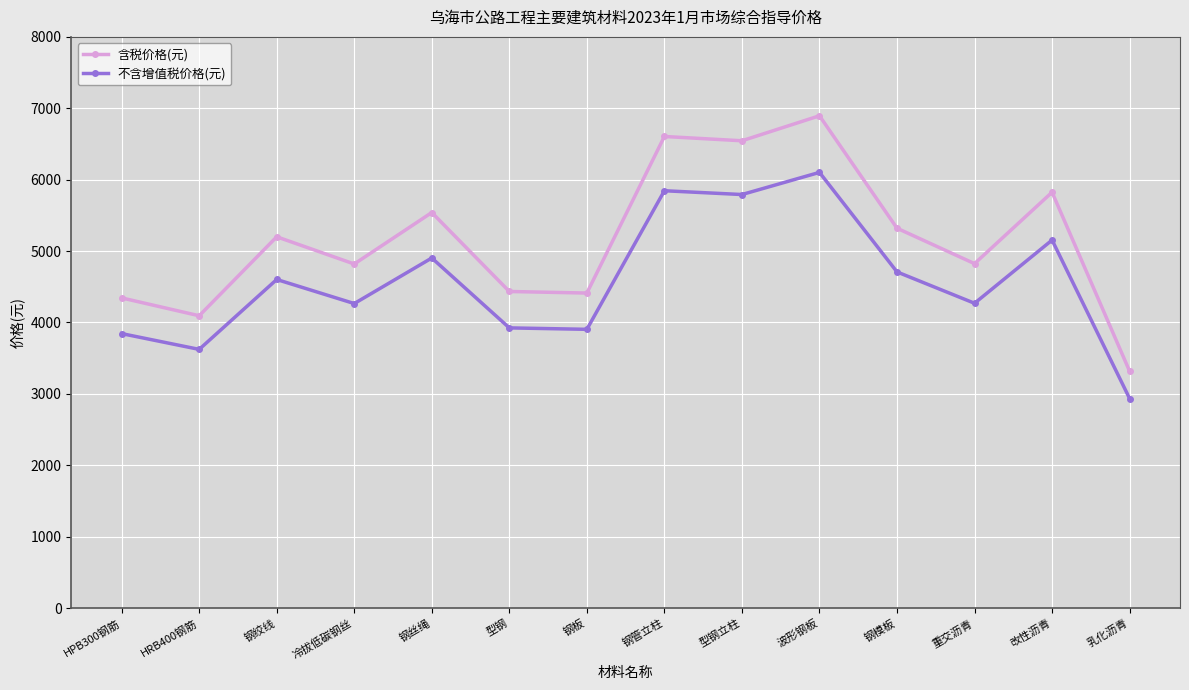

Between 型钢 and 型钢立柱, which series saw the biggest shift?

含税价格(元)